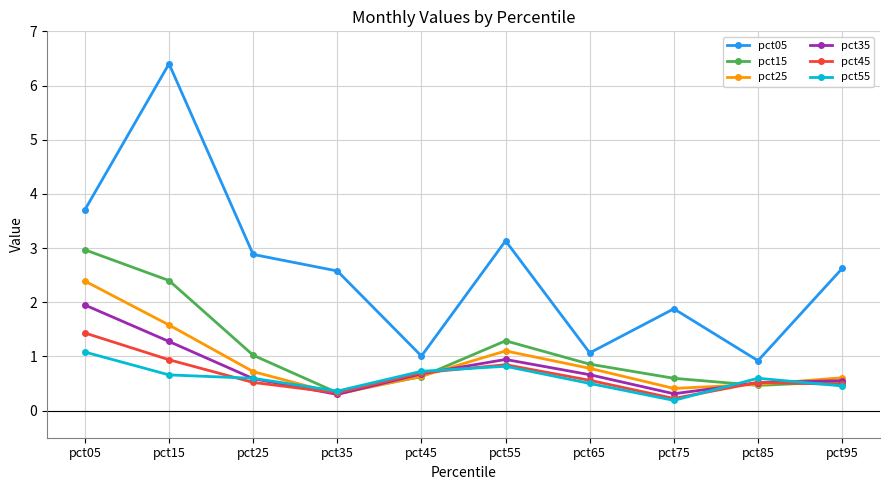

In pct55, how many points are higher than both neighbors (excluding endpoints)?

2